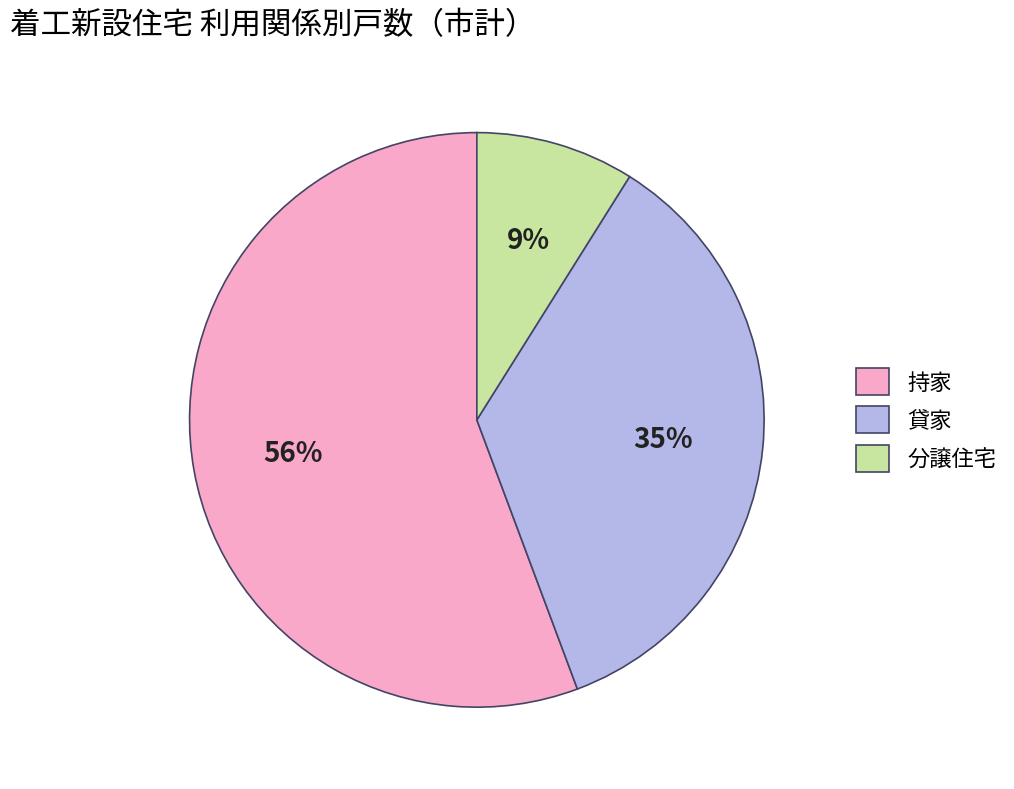

How many slices are in this pie chart?

3